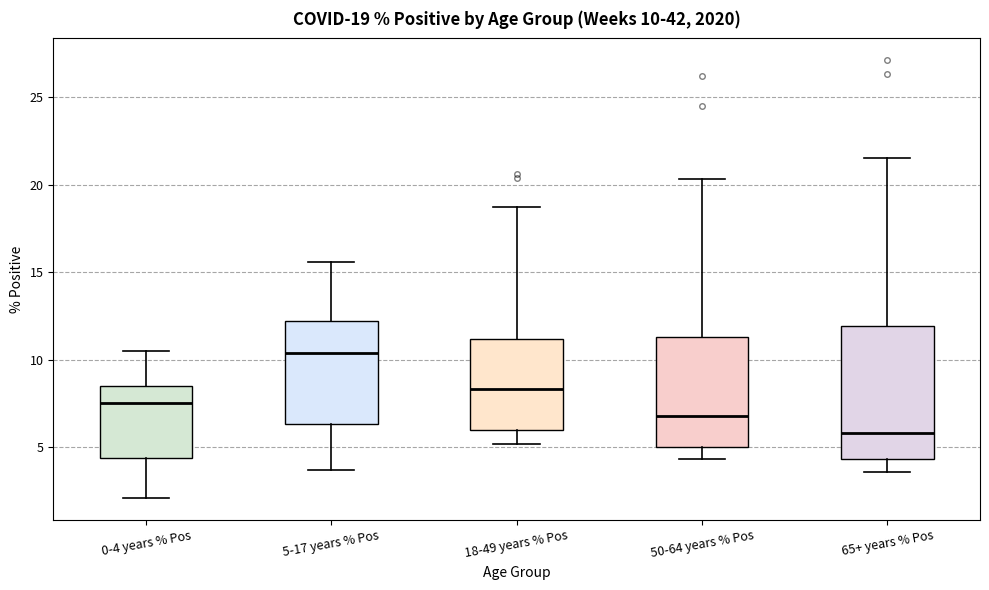

Which box's median line is the highest?

5-17 years % Pos